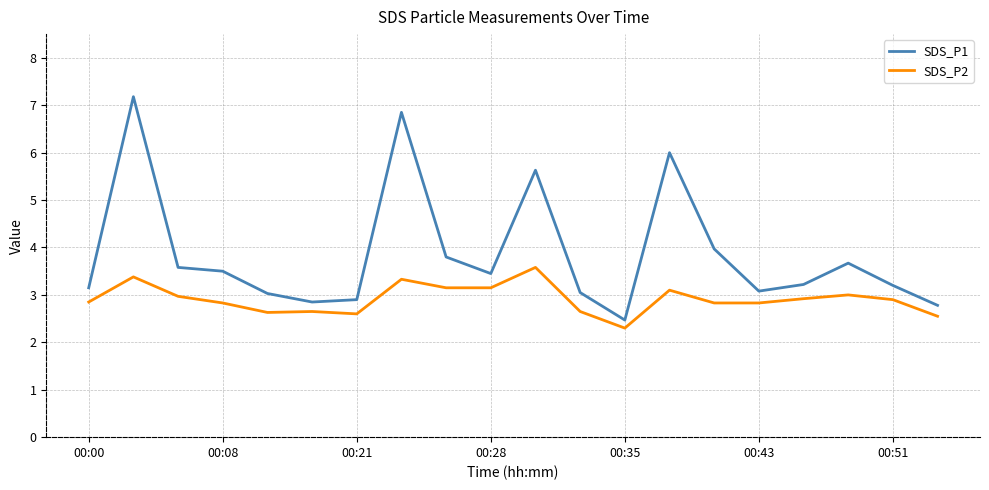

True or false: SDS_P2 and SDS_P1 intersect in this chart.

False